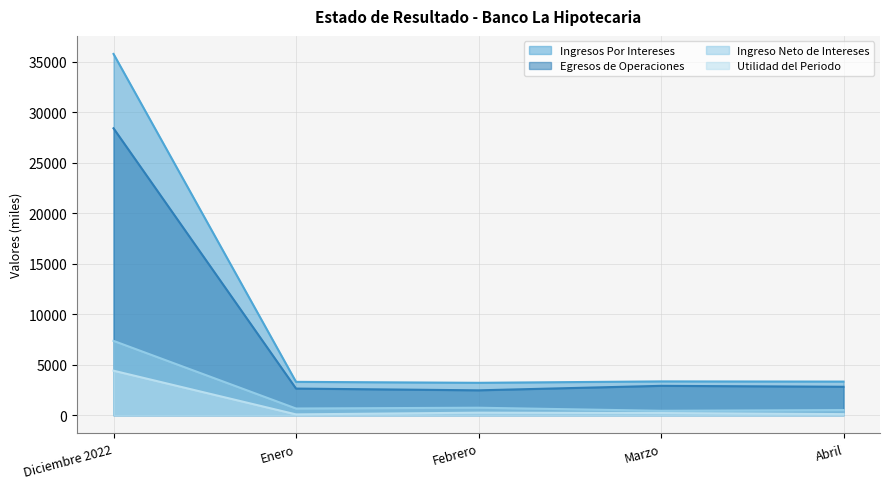

Which category has the lowest value in the Utilidad del Periodo series?

Enero